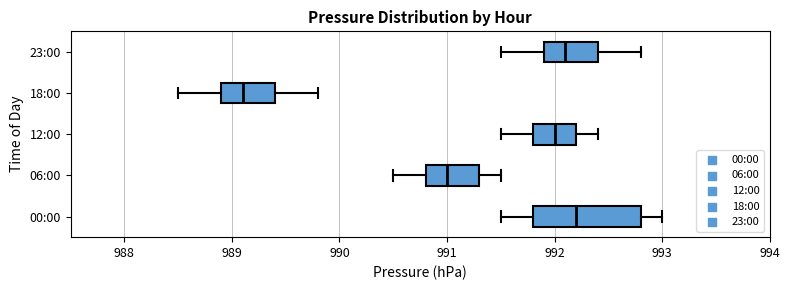

Which box's median line is the furthest to the left?

18:00